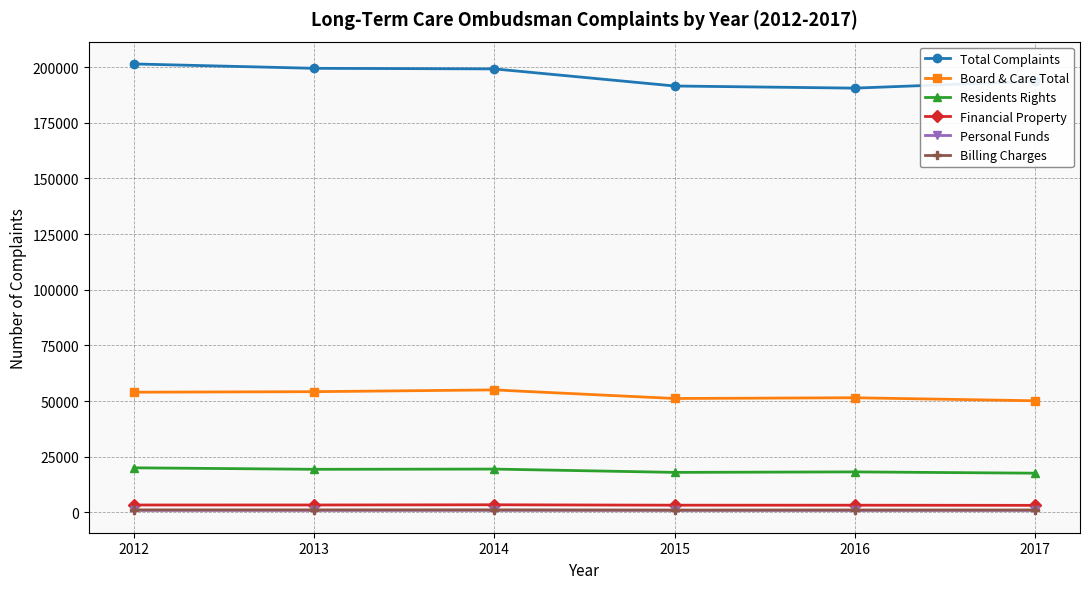

What is the value of the Residents Rights point at the 1st from the left?

20006